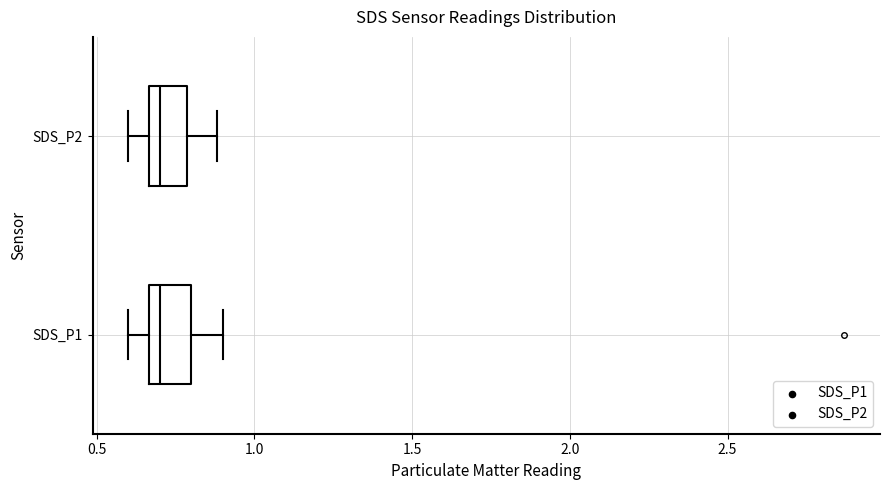

Reading bottom to top, transcribe this box plot: for each box, give where its median line is, the range the box spans, and where its two whiskers end, as read against the x-axis. The values are not printed on the chart, so give them approximately, as read against the axis.

SDS_P1: median 0.70, box 0.65 to 0.80, whiskers 0.60 to 0.90
SDS_P2: median 0.70, box 0.65 to 0.80, whiskers 0.60 to 0.90